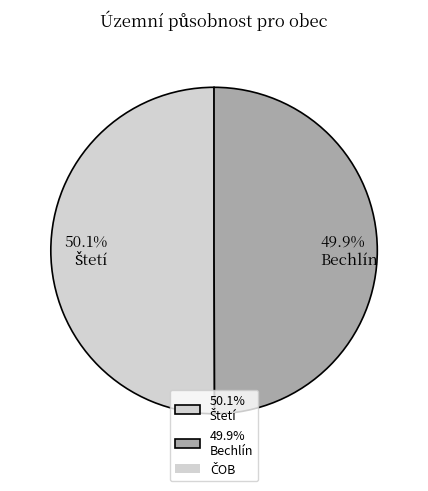

Is there any slice that represents more than half of the pie?

Yes